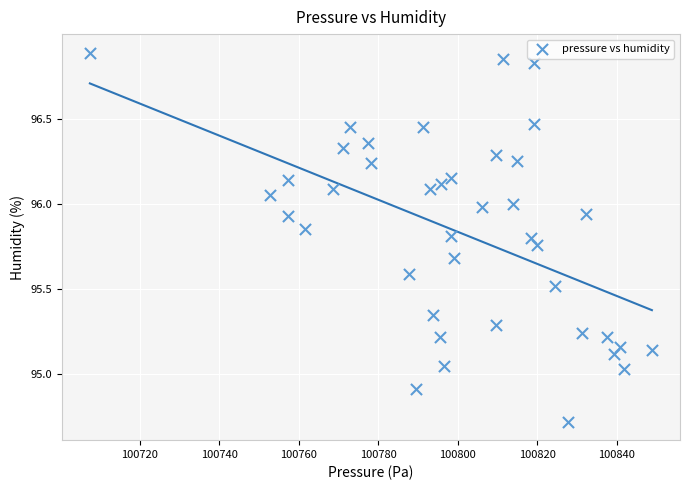

What is the range of Y values (max minus min)?

2.2